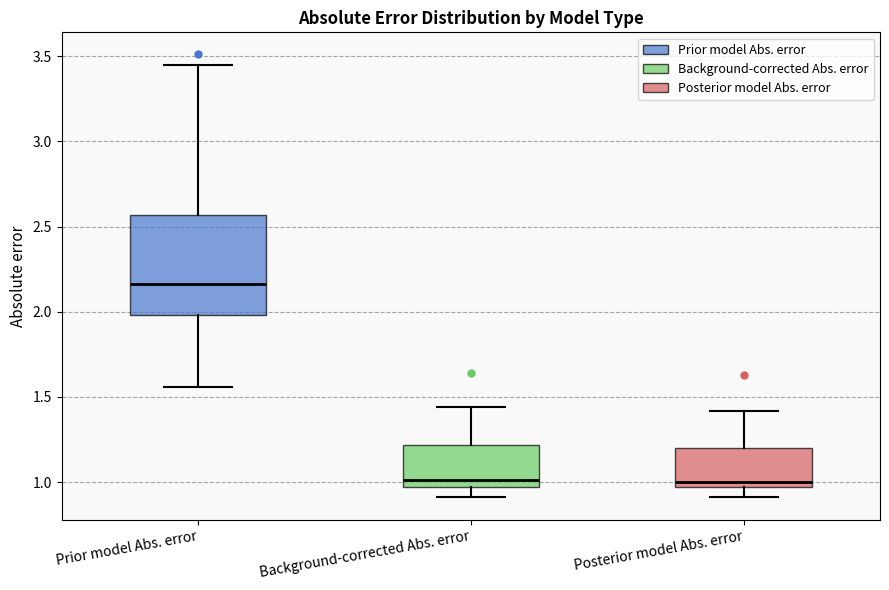

Reading left to right, read every box against the y-axis: the position of its median line, the range the box covers, and the ends of its whiskers. The values are not printed on the chart, so give them approximately, as read against the axis.

Prior model Abs. error: median 2.15, box 2.00 to 2.55, whiskers 1.55 to 3.45
Background-corrected Abs. error: median 1.00, box 0.95 to 1.20, whiskers 0.90 to 1.45
Posterior model Abs. error: median 1.00, box 0.95 to 1.20, whiskers 0.90 to 1.40